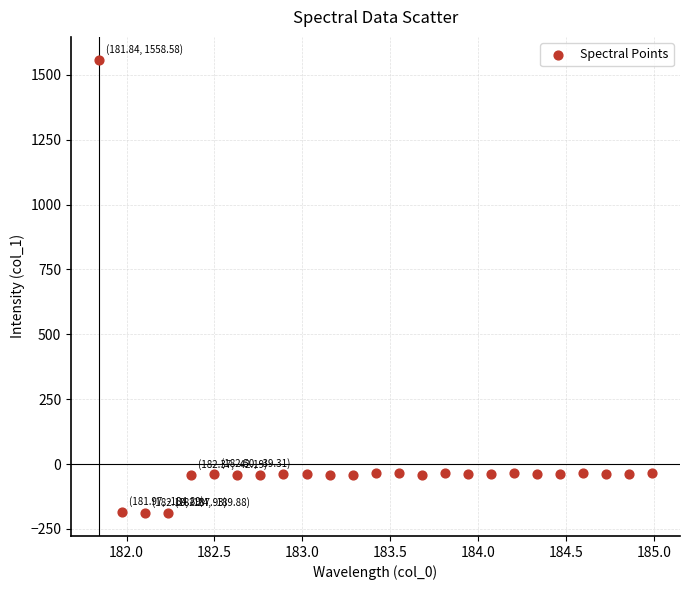

What is the range of X values (max minus min)?

3.1